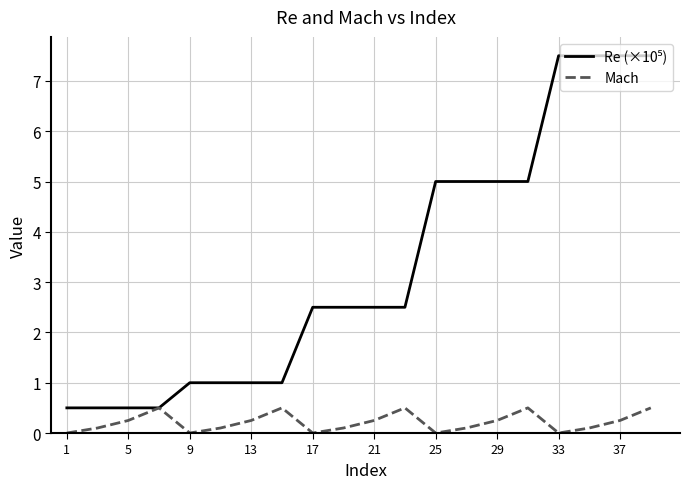

List the series in order of their overall mean, lowest first.

Mach, Re (×10⁵)